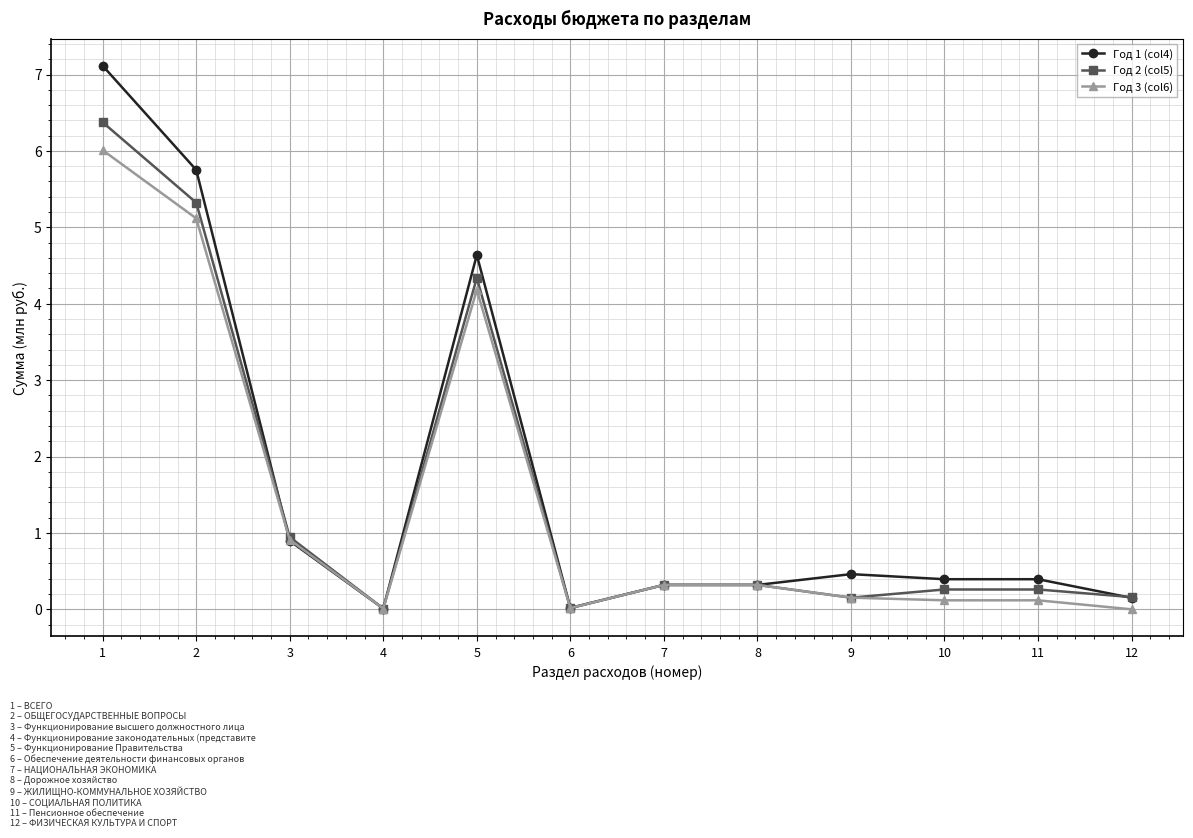

Which category has the highest value across all series?

1